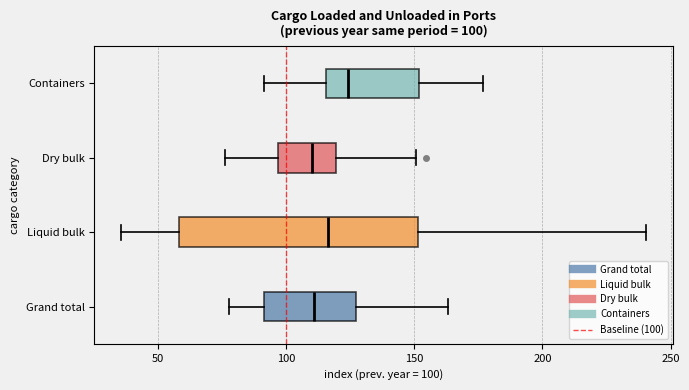

Which box is the widest, from its left edge to its right edge?

Liquid bulk